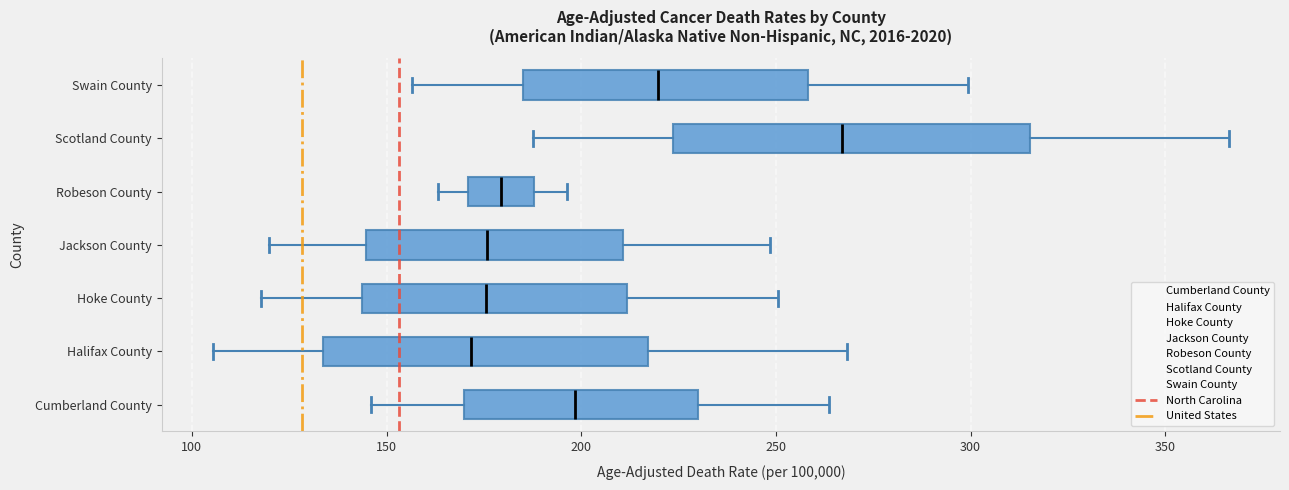

Reading bottom to top, read every box against the x-axis: the position of its median line, the range the box covers, and the ends of its whiskers. The values are not printed on the chart, so give them approximately, as read against the axis.

Cumberland County: median 200, box 170 to 230, whiskers 145 to 265
Halifax County: median 170, box 135 to 215, whiskers 105 to 270
Hoke County: median 175, box 145 to 210, whiskers 120 to 250
Jackson County: median 175, box 145 to 210, whiskers 120 to 250
Robeson County: median 180, box 170 to 190, whiskers 165 to 195
Scotland County: median 265, box 225 to 315, whiskers 190 to 365
Swain County: median 220, box 185 to 260, whiskers 155 to 300